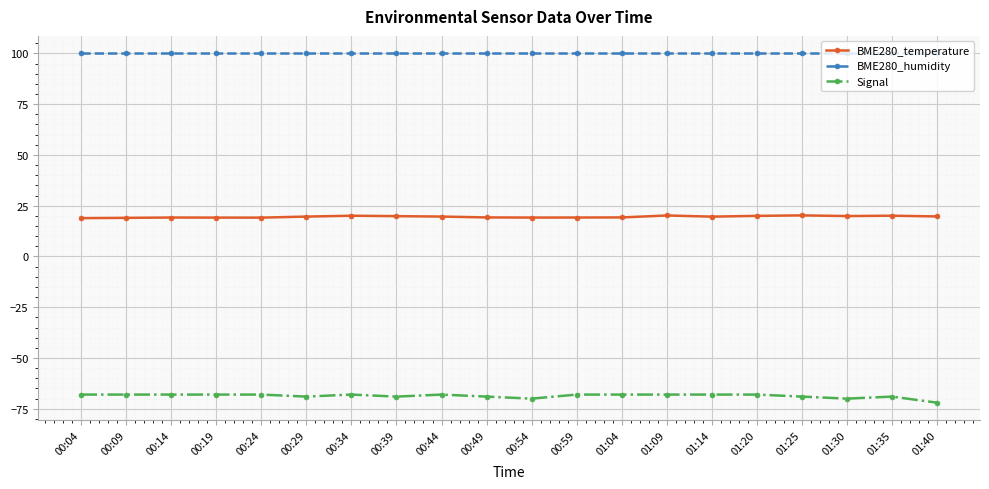

Is it true that BME280_temperature equals 11.4 at 00:19?

False